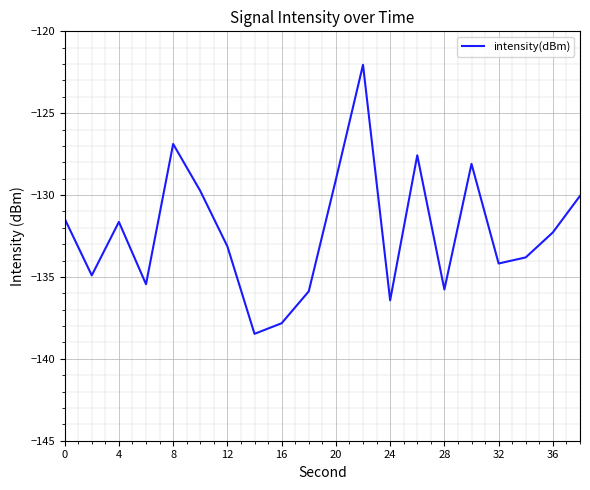

How many values are below -132?

11